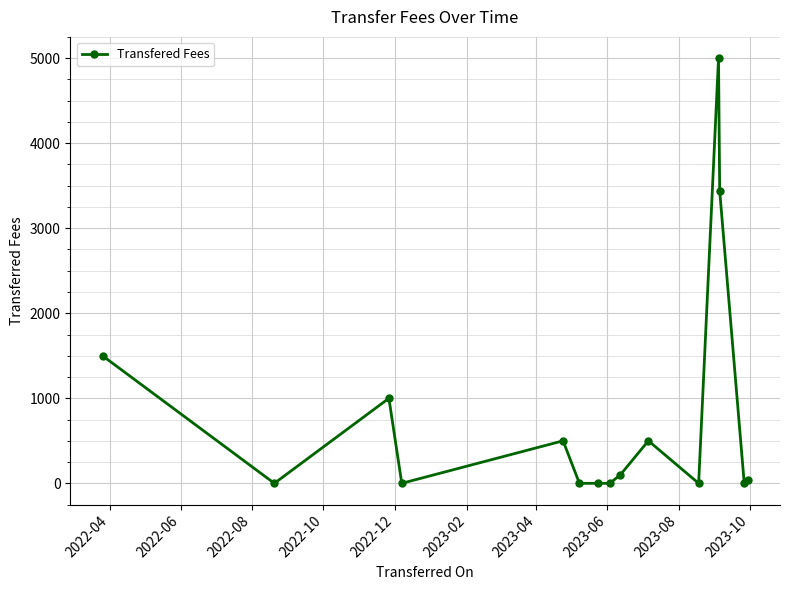

What is the difference between the second highest and minimum values?

3440